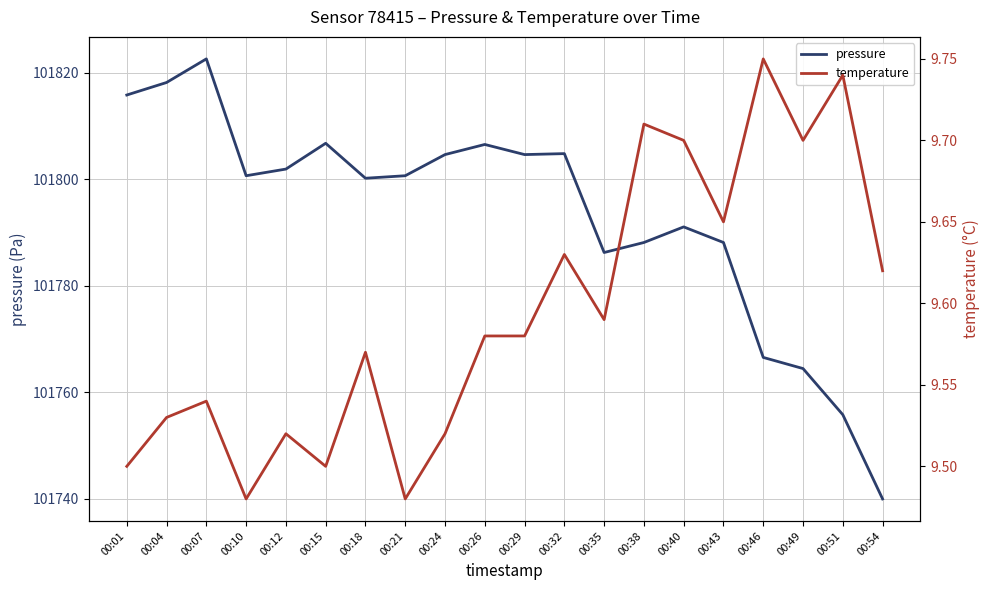

What is the spread (max minus min) of values at 00:51?

101746.1